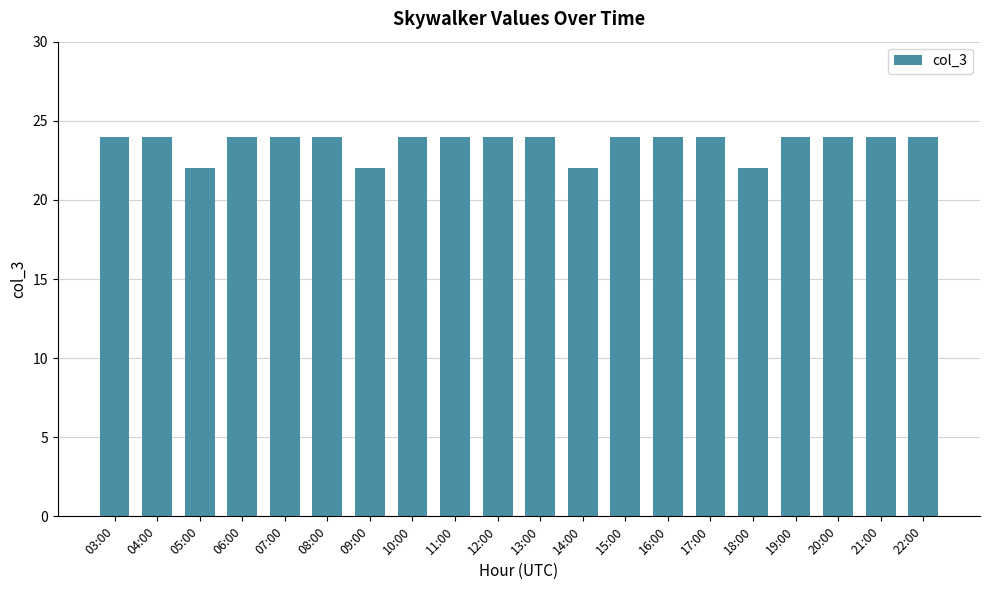

Is it true that the value at 13:00 is 32?

False